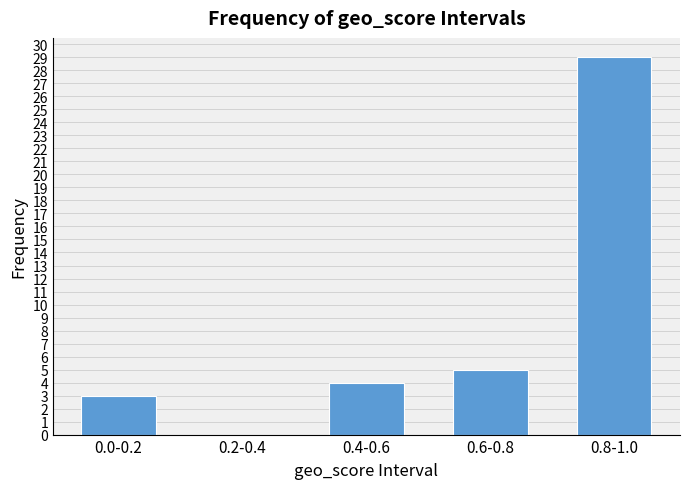

Reading left to right, what are all the values shown in this chart?

0.0-0.2=3	0.2-0.4=0	0.4-0.6=4	0.6-0.8=5	0.8-1.0=29